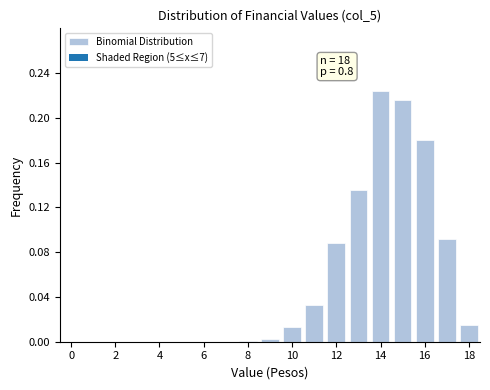

Which range on the x-axis has the tallest bar?

13.5 to 14.5